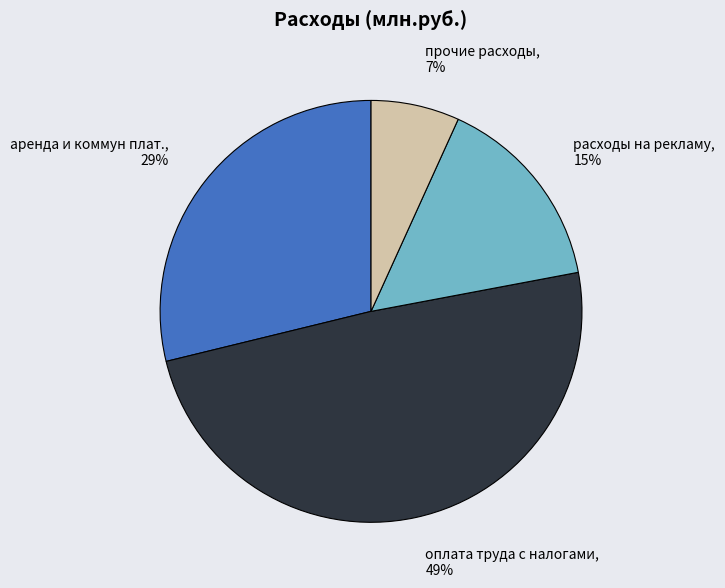

Does расходы на рекламу account for over 50% of the chart?

No